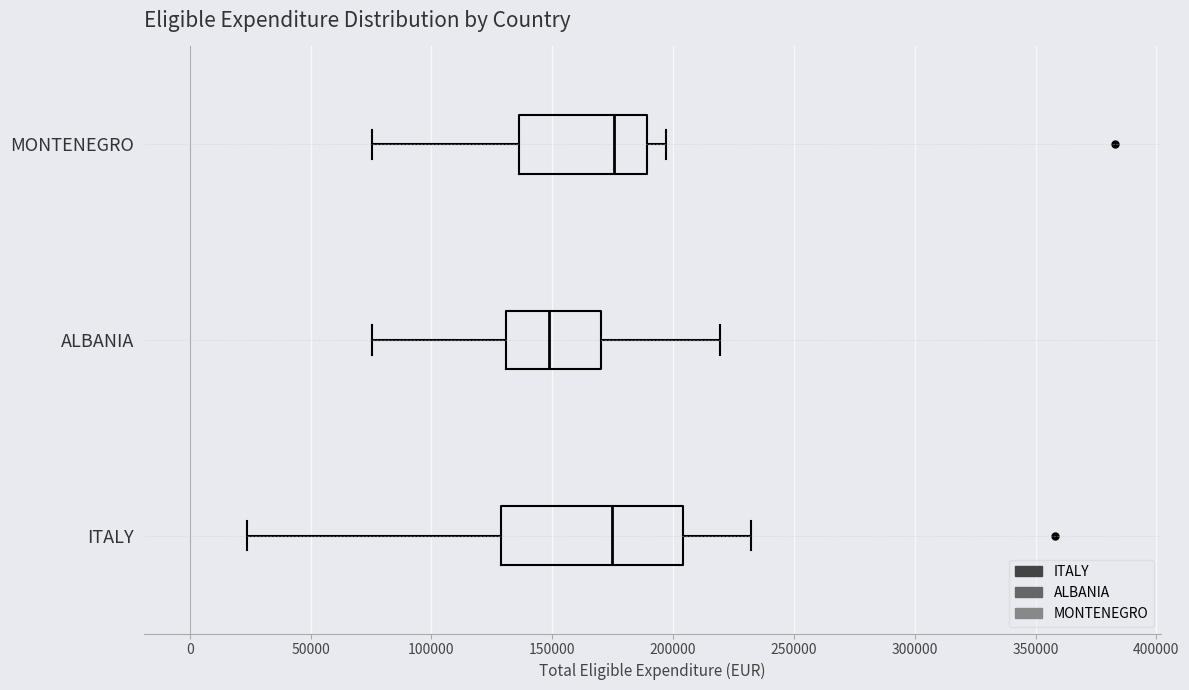

Reading bottom to top, read every box against the x-axis: the position of its median line, the range the box covers, and the ends of its whiskers. The values are not printed on the chart, so give them approximately, as read against the axis.

ITALY: median 175000, box 130000 to 205000, whiskers 25000 to 230000
ALBANIA: median 150000, box 130000 to 170000, whiskers 75000 to 220000
MONTENEGRO: median 175000, box 135000 to 190000, whiskers 75000 to 195000